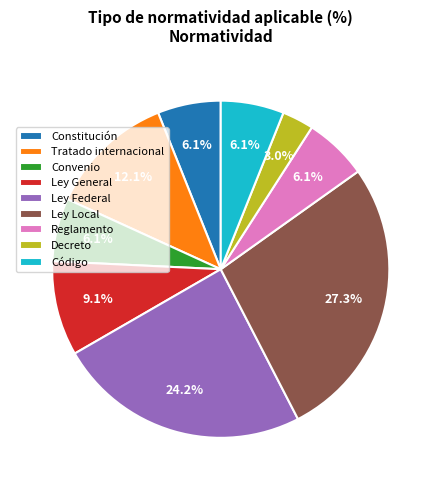

True or false: Tratado internacional accounts for 1% of the total.

False